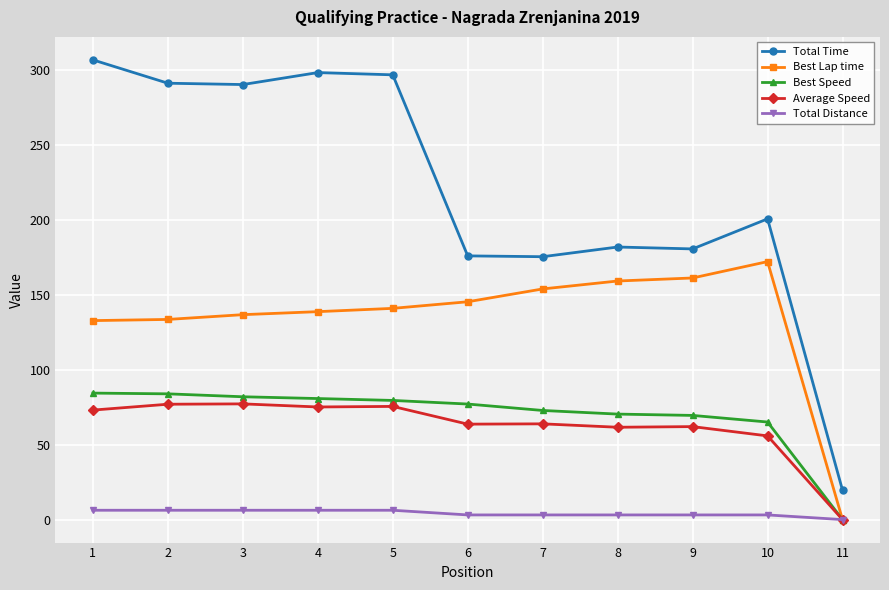

Which series has the widest spread of values?

Total Time